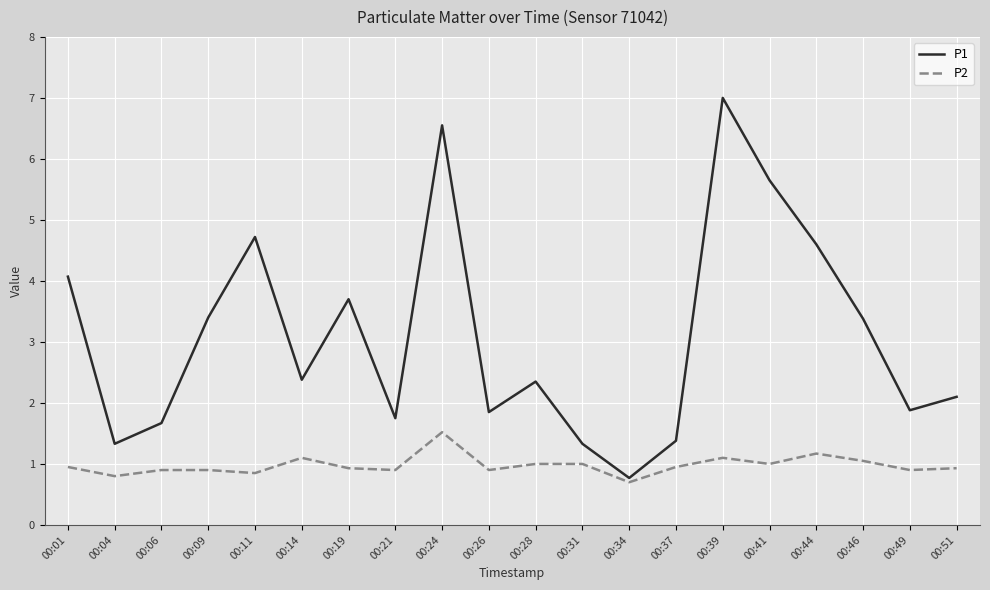

At how many categories does at least one series exceed 2?

12